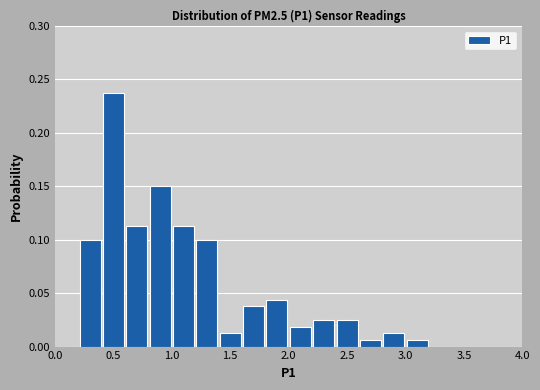

Which range on the x-axis has the tallest bar?

0.4 to 0.6